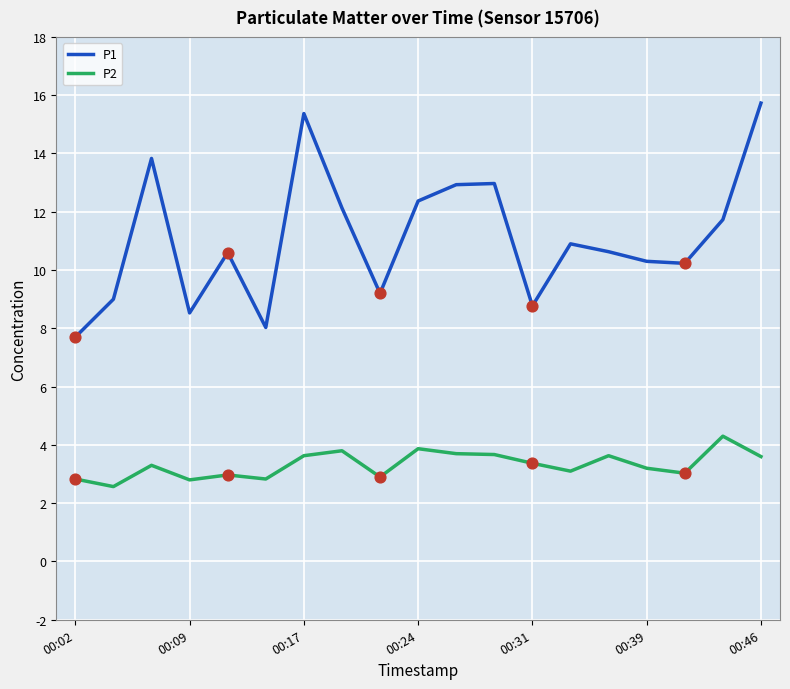

At how many categories does at least one series exceed 12?

7